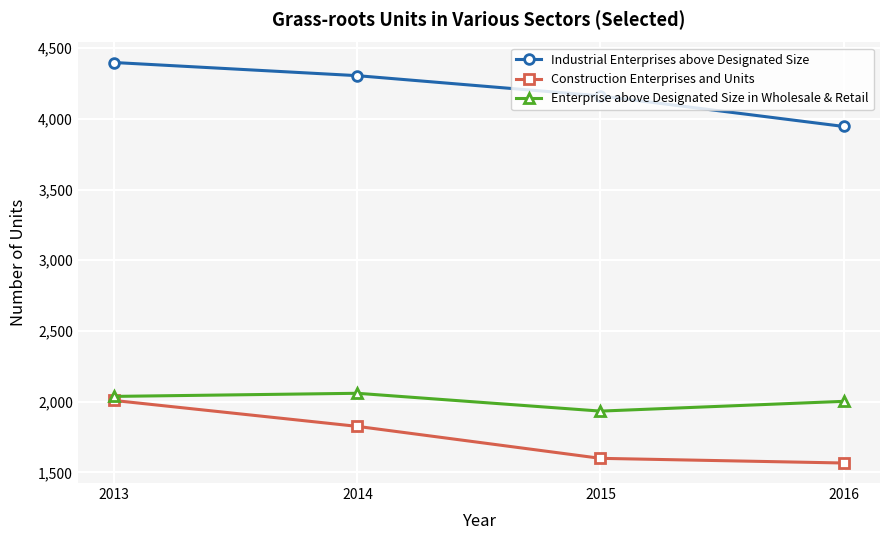

True or false: Construction Enterprises and Units has more than 0 interior local peaks.

False